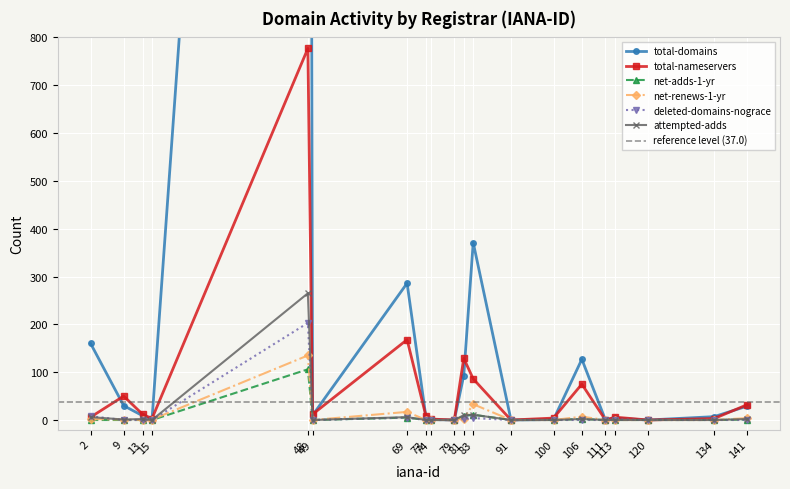

Between 81 and 91, which is larger?

81